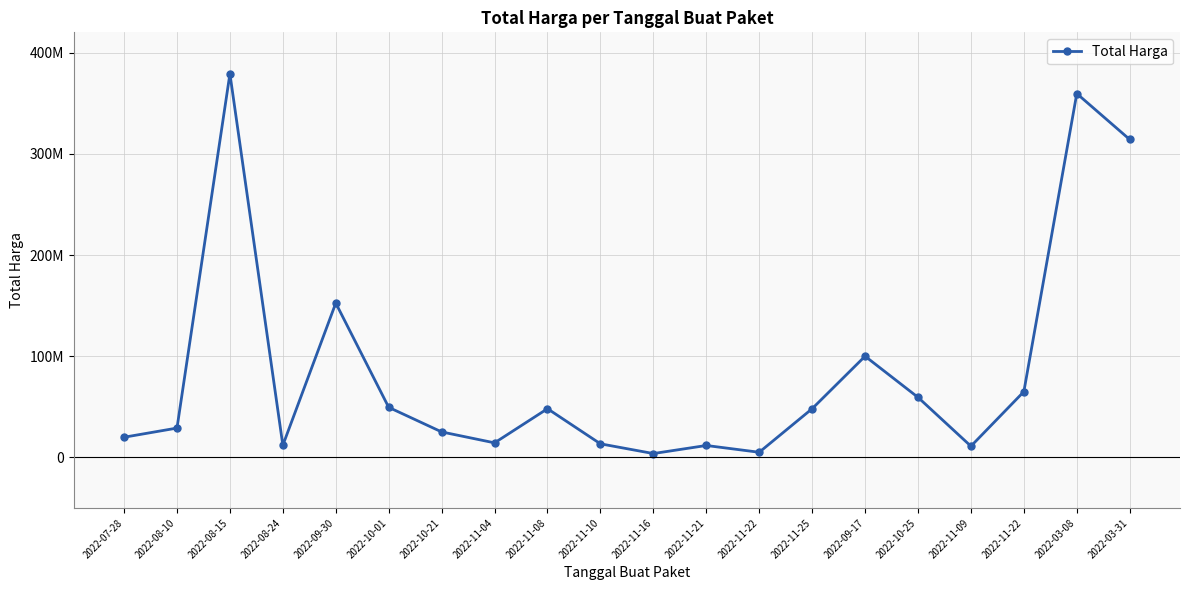

Rank the categories by value from lowest to highest.

2022-11-16, 2022-11-22, 2022-11-09, 2022-11-21, 2022-08-24, 2022-11-10, 2022-11-04, 2022-07-28, 2022-10-21, 2022-08-10, 2022-11-08, 2022-11-25, 2022-10-01, 2022-10-25, 2022-11-22, 2022-09-17, 2022-09-30, 2022-03-31, 2022-03-08, 2022-08-15